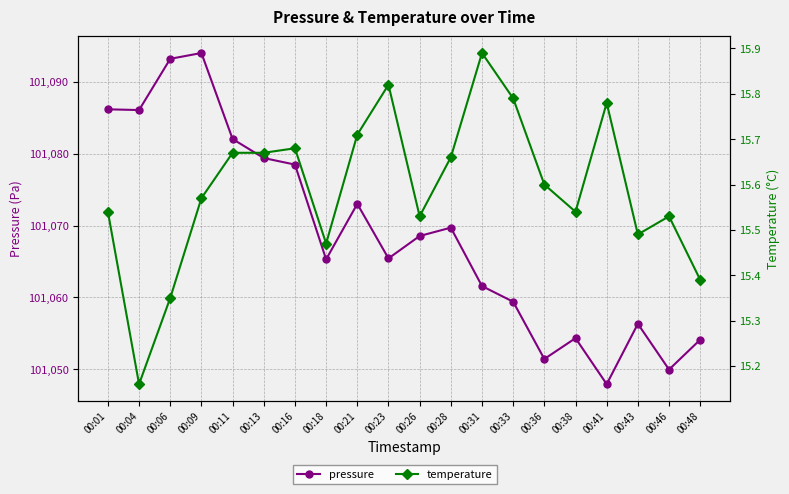

Read the pressure value at 00:28.

101069.7